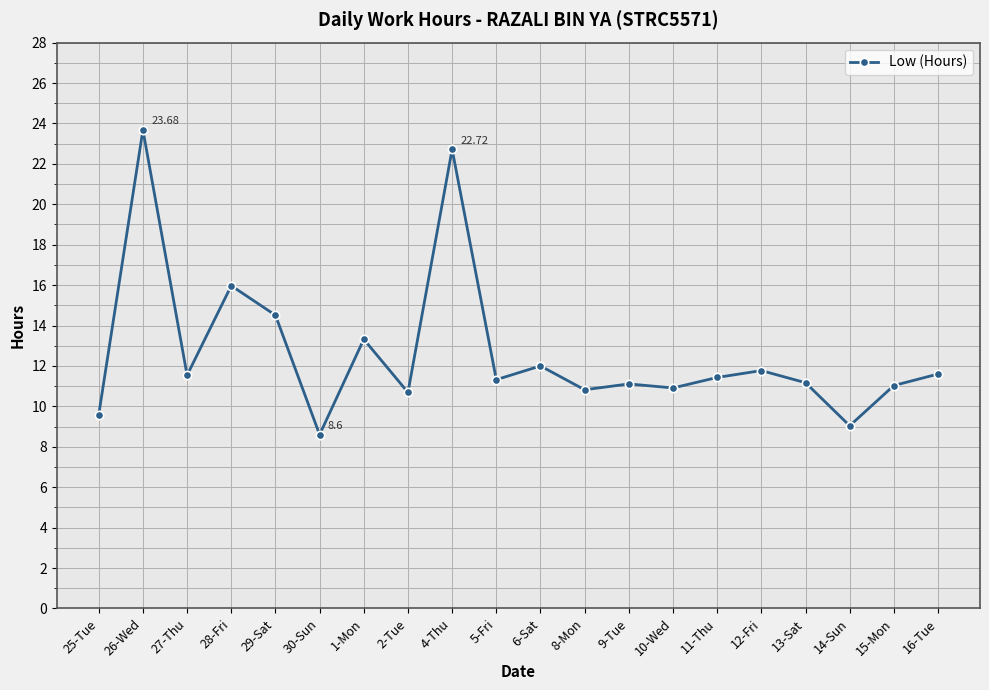

What is the sum of all values?

252.8